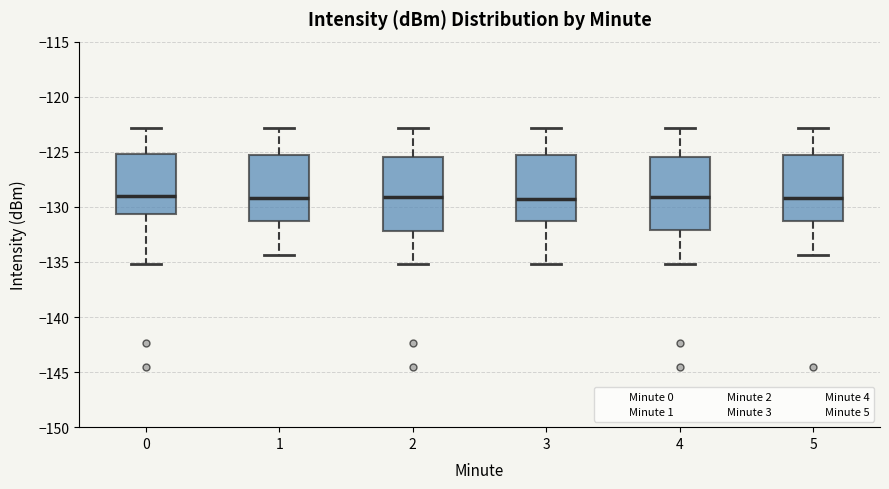

Where does the median line of the box at x = 2 sit on the y-axis? The values are not printed on the chart, so give them approximately, as read against the axis.

-129.0